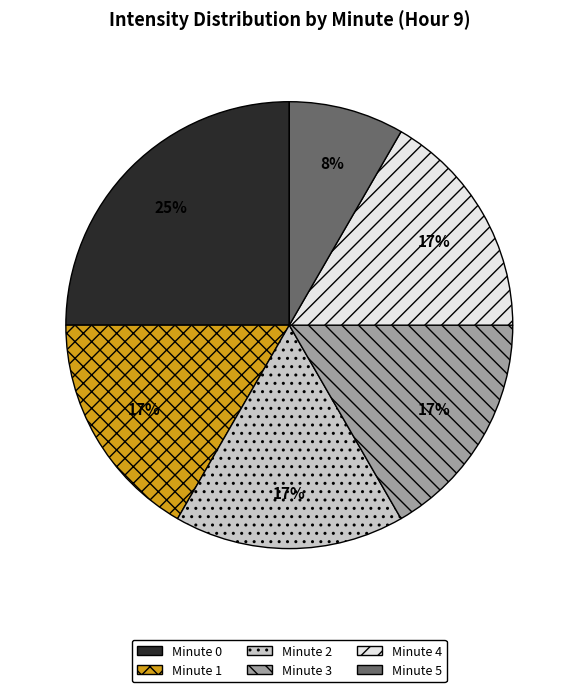

To the nearest percent, what percentage of the pie is Minute 4?

17%